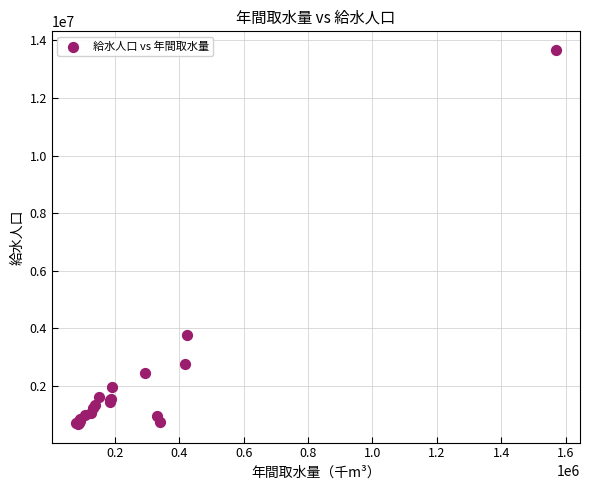

What Y value in the scatter plot is closest to 7169019?

3768321